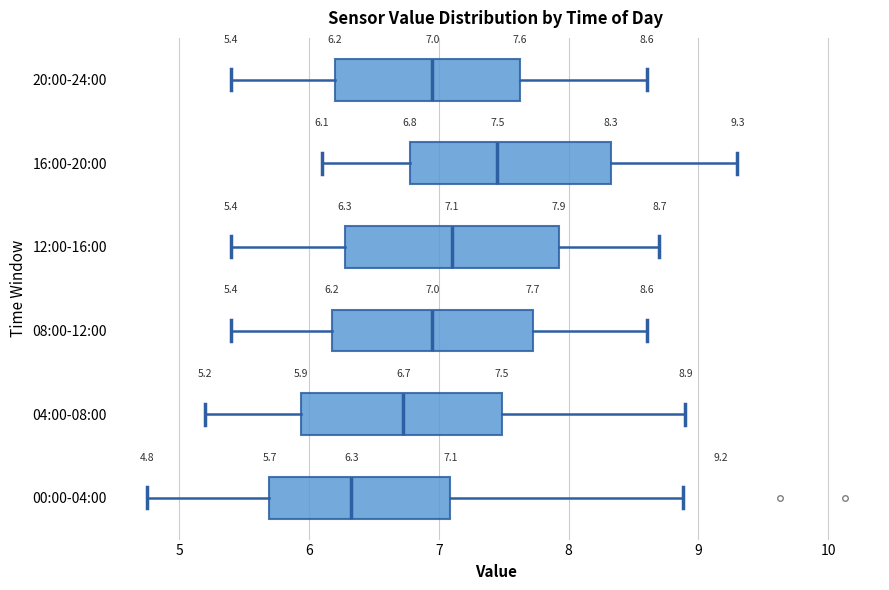

Which box's median line is the furthest to the right?

16:00-20:00